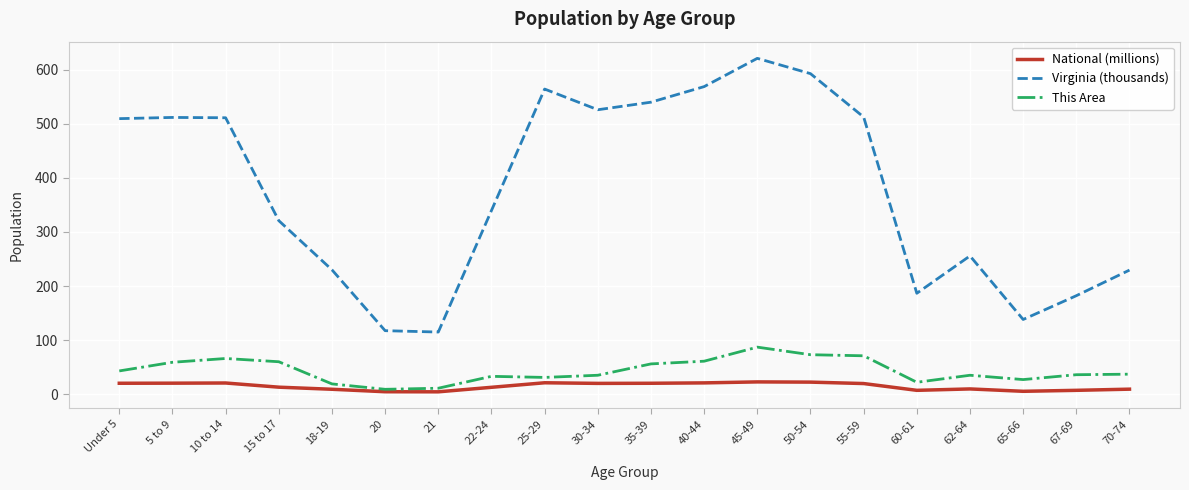

What is the greatest value displayed?

621.2